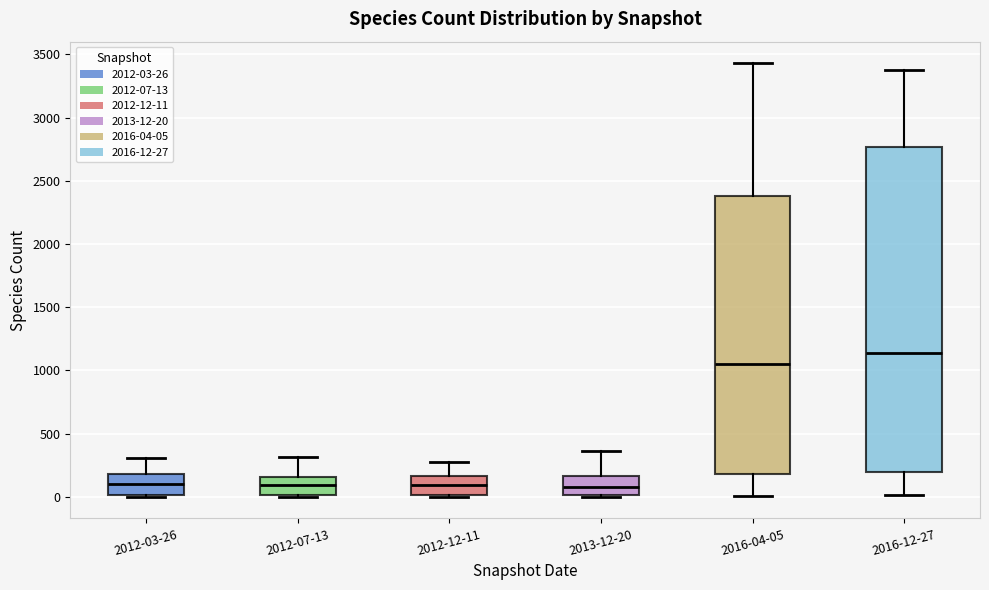

Which box has the highest median line?

2016-12-27